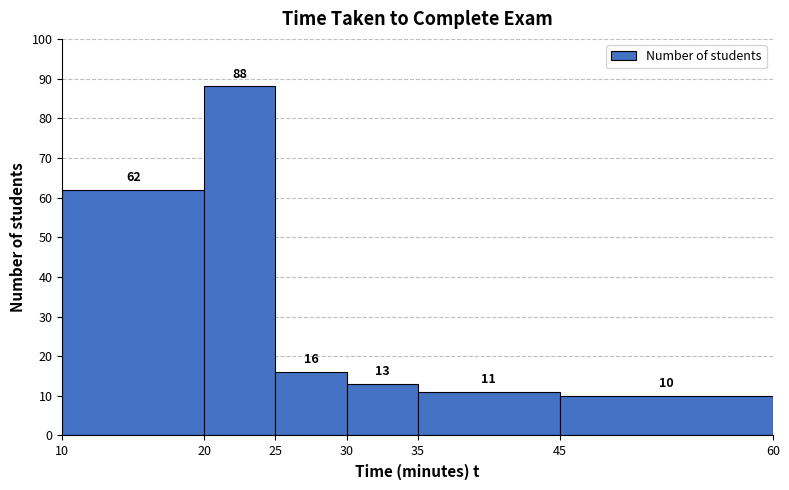

Over which range of the x-axis is the bar tallest?

20 to 25